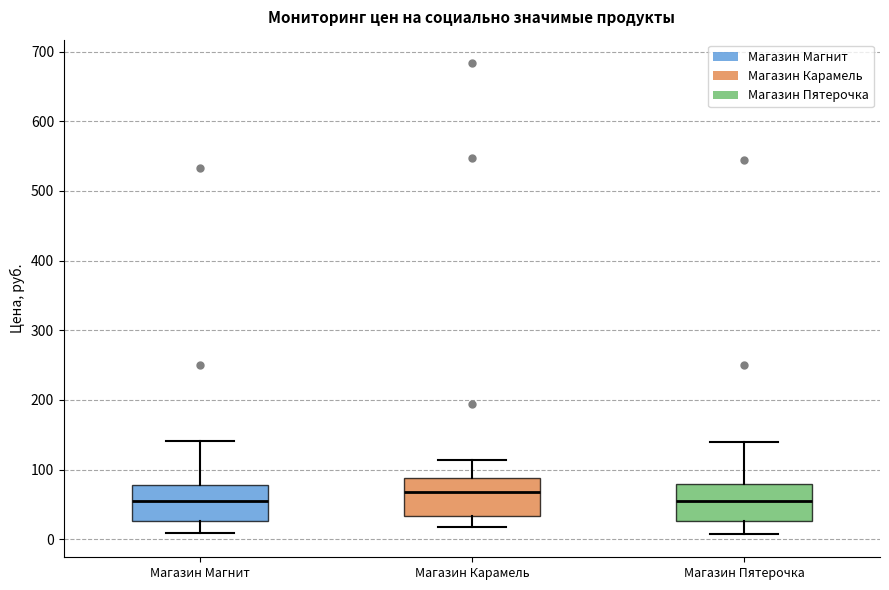

Which box's median line is the highest?

Магазин Карамель